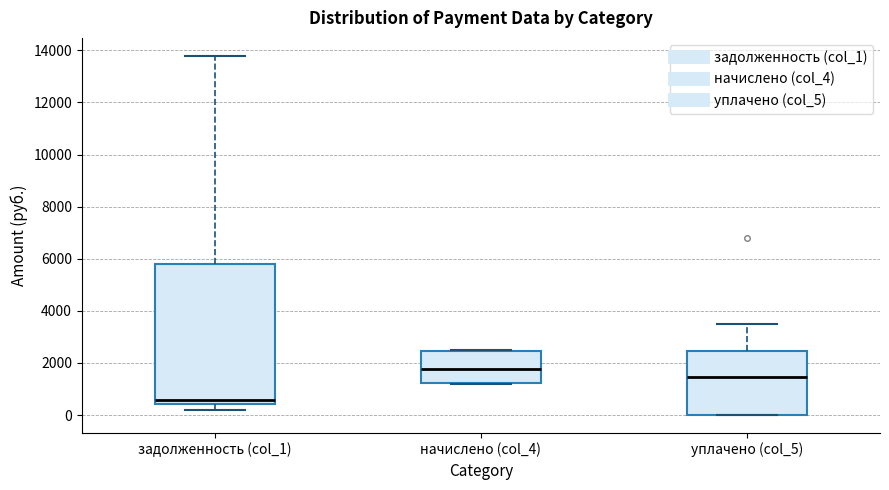

Where is the upper edge of the box for начислено (col_4) on the y-axis? The values are not printed on the chart, so give them approximately, as read against the axis.

2400